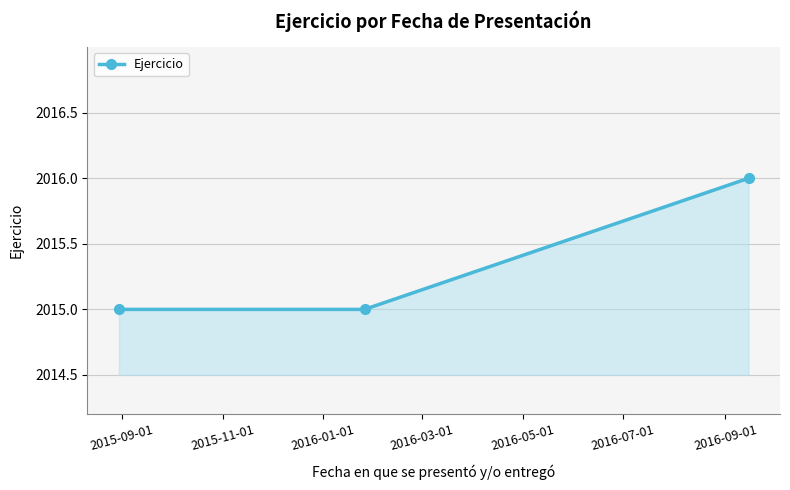

What is the smallest value displayed?

2015